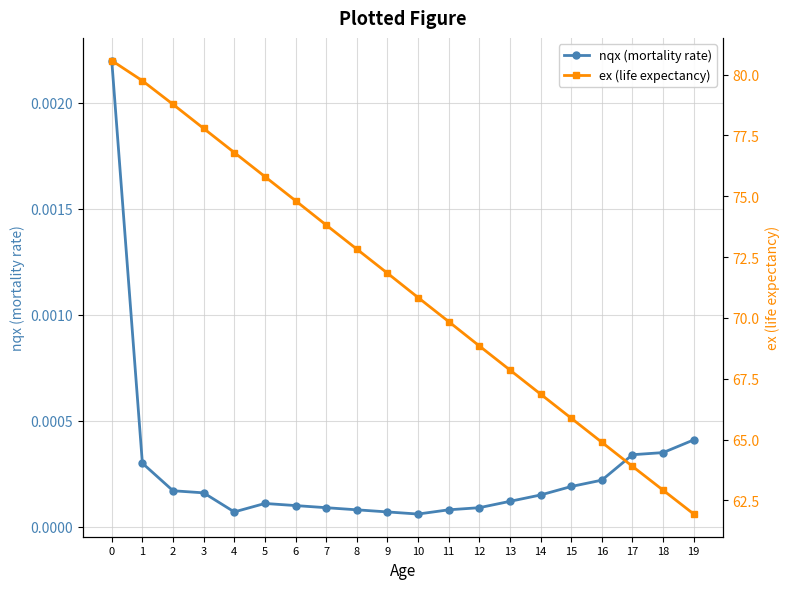

Rank the categories by ex (life expectancy) value from highest to lowest.

0, 1, 2, 3, 4, 5, 6, 7, 8, 9, 10, 11, 12, 13, 14, 15, 16, 17, 18, 19